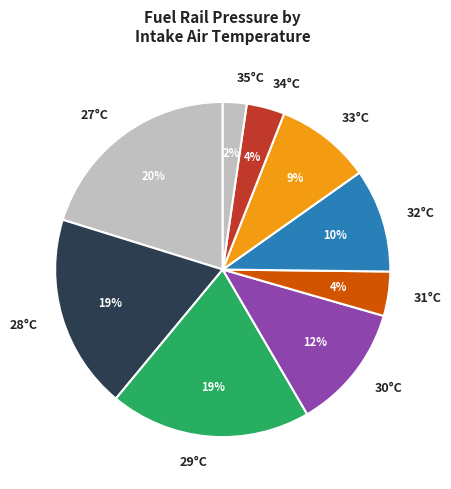

Count the number of slices in the pie.

9